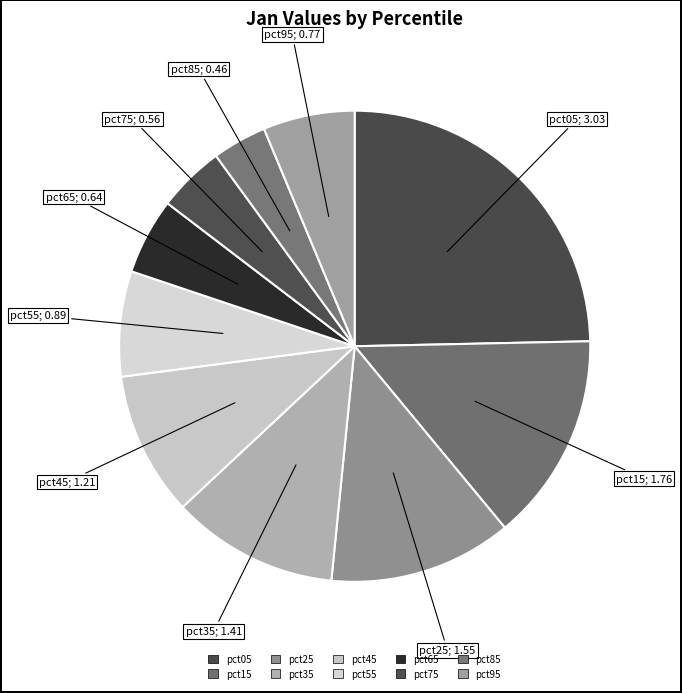

How many segments does this pie chart have?

10